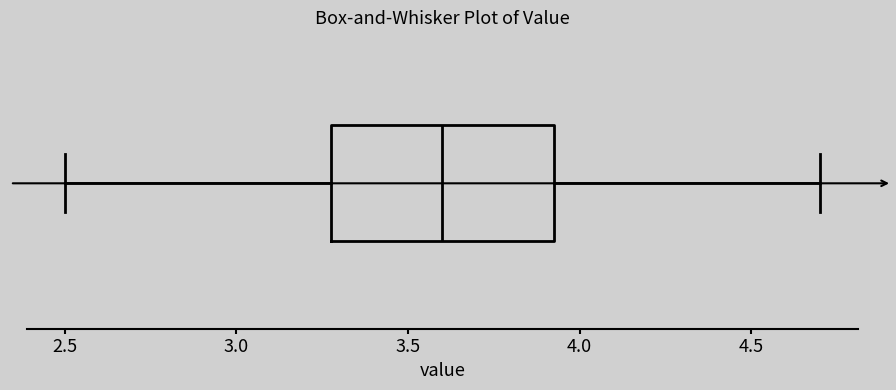

Read this box plot against the x-axis: the position of the median line, the range covered by the box, and the ends of both whiskers. The values are not printed on the chart, so give them approximately, as read against the axis.

median 3.60, box 3.30 to 3.95, whiskers 2.50 to 4.70